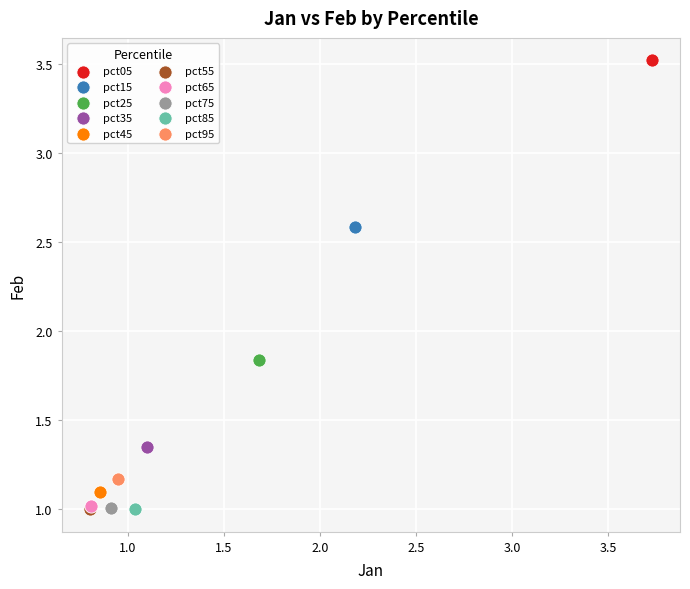

Which series reaches the maximum Y coordinate?

pct05